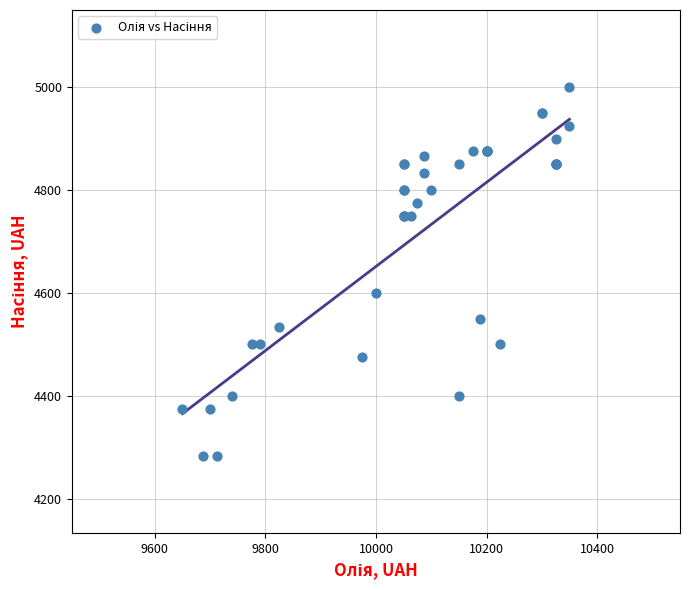

What Y value in the scatter plot is closest to 4641?

4600.0